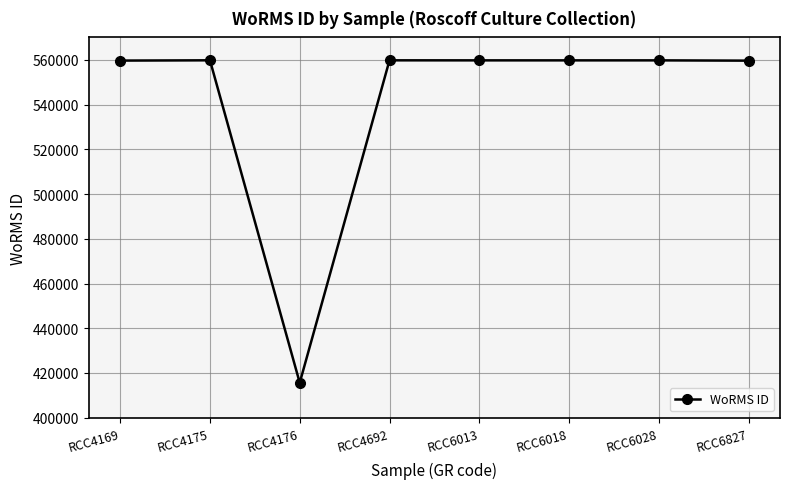

True or false: the data has more than 0 interior local peaks.

True